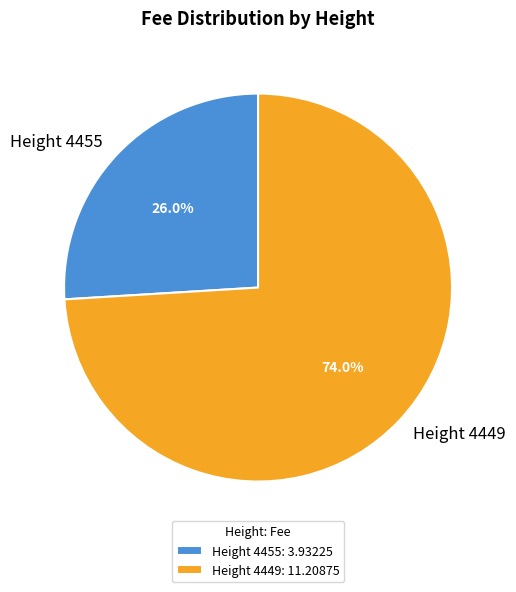

Is it true that Height 4449 is 84% of the pie?

False